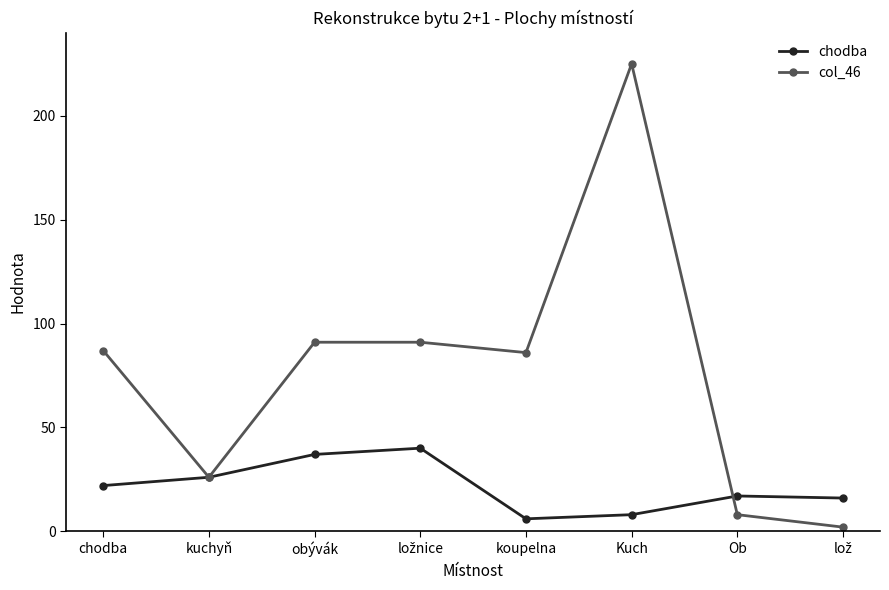

True or false: col_46 has a value of 118 at koupelna.

False